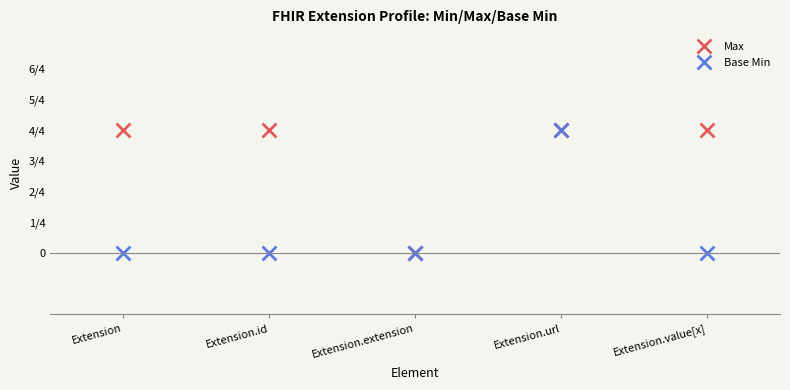

At which category does the chart reach its peak across all series?

Extension